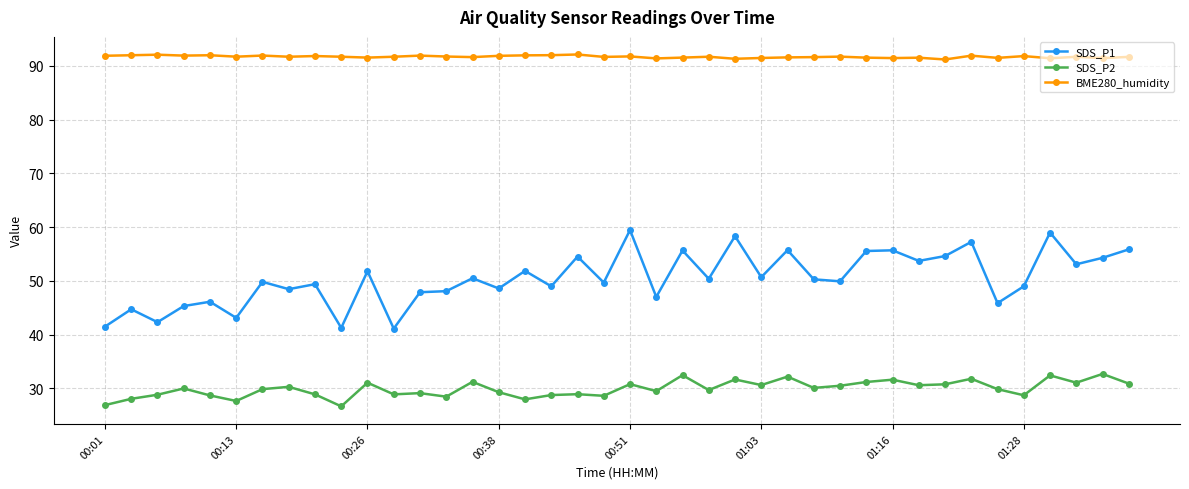

List the series in order of their overall mean, lowest first.

SDS_P2, SDS_P1, BME280_humidity